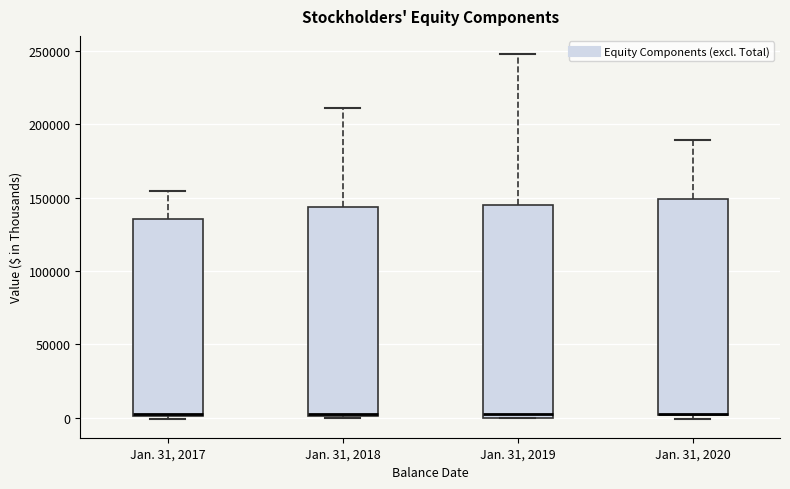

Where is the lower edge of the box for Jan. 31, 2017 on the y-axis? The values are not printed on the chart, so give them approximately, as read against the axis.

0